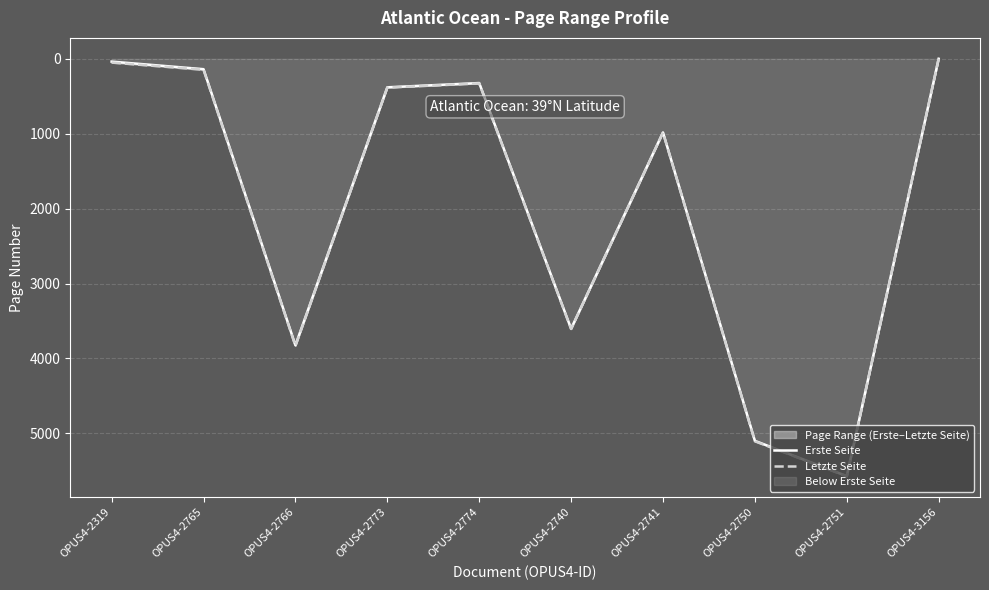

List the series in order of their peak value, highest first.

Letzte Seite, Erste Seite